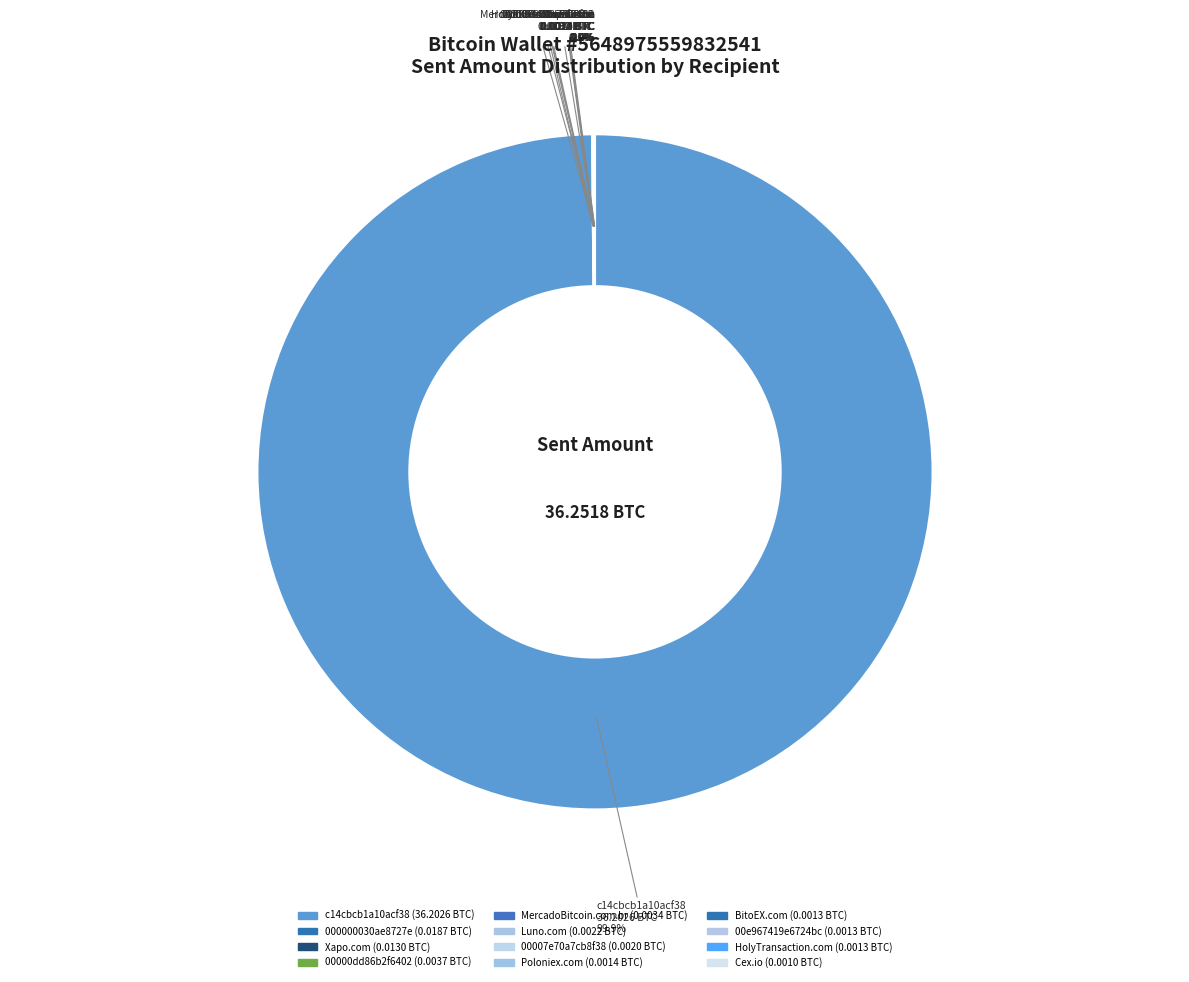

Is there any slice that represents more than half of the pie?

Yes